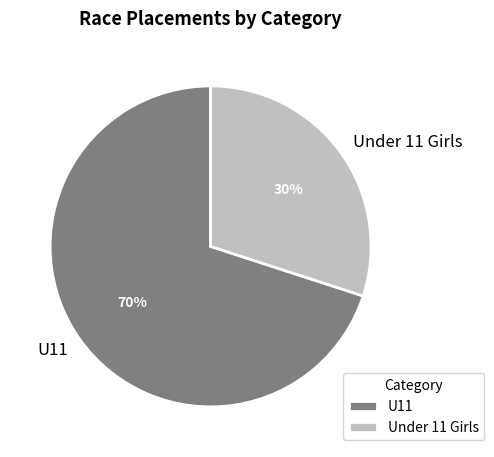

Is it true that U11 is 70% of the pie?

True